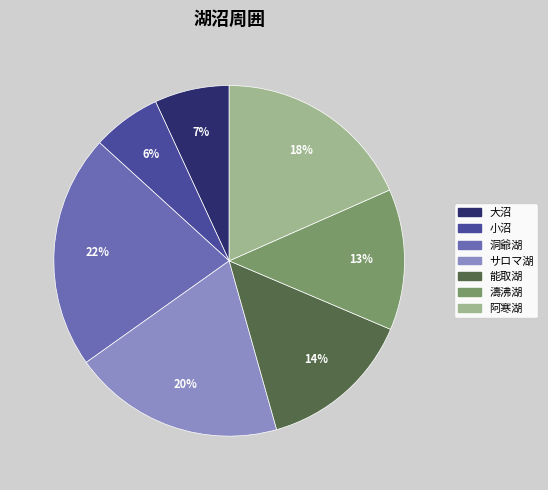

What percentage is the 阿寒湖 slice, to the nearest percent?

18%